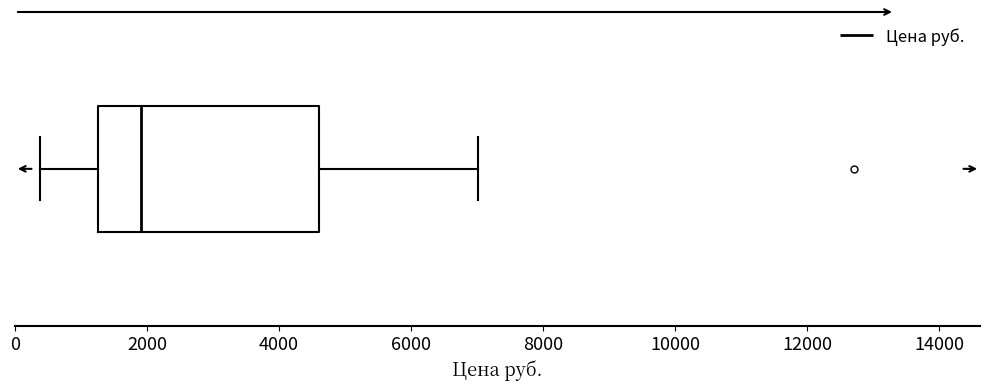

Read this box plot against the x-axis: the position of the median line, the range covered by the box, and the ends of both whiskers. The values are not printed on the chart, so give them approximately, as read against the axis.

median 2000, box 1200 to 4600, whiskers 400 to 7000